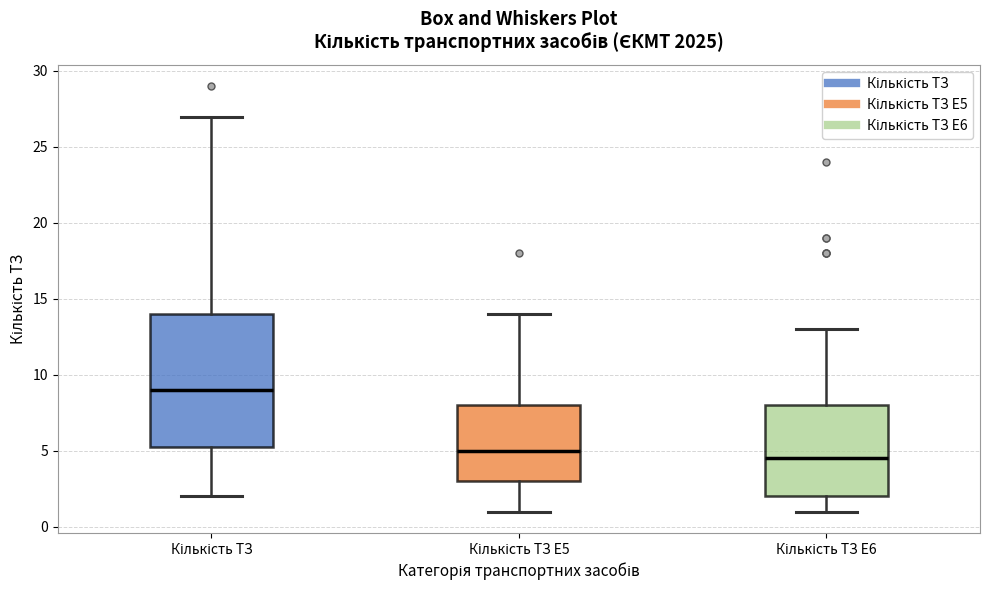

Which box has the lowest median line?

Кількість ТЗ E6